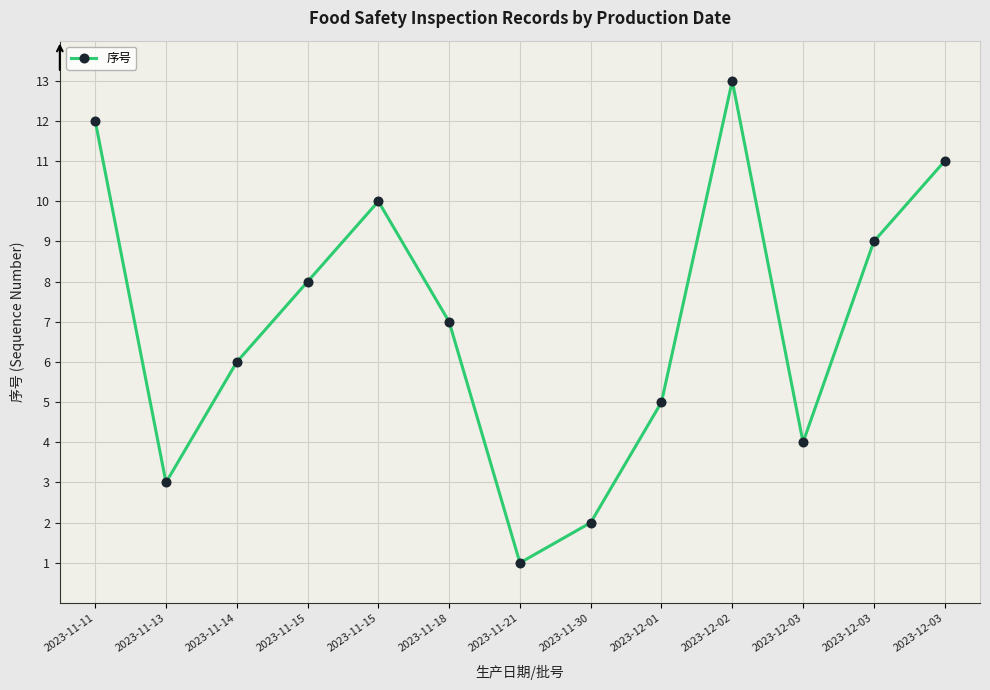

Where is the first local maximum?

2023-11-15